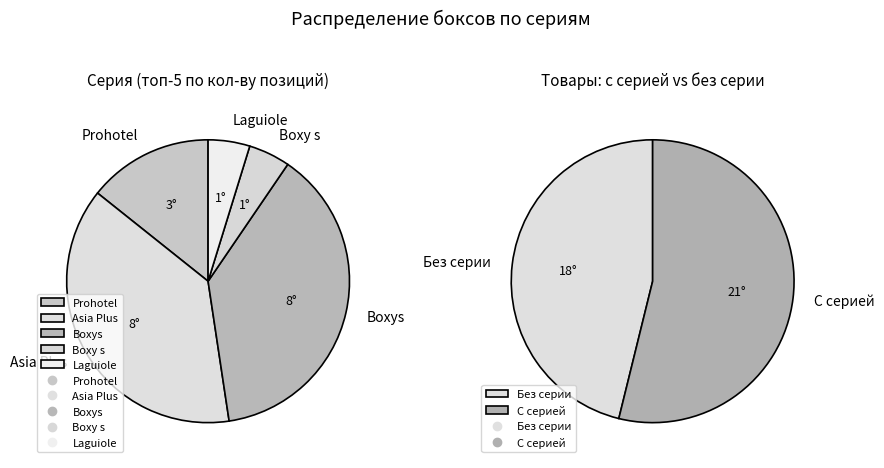

True or false: Glass-Studio accounts for 10% of the total.

False